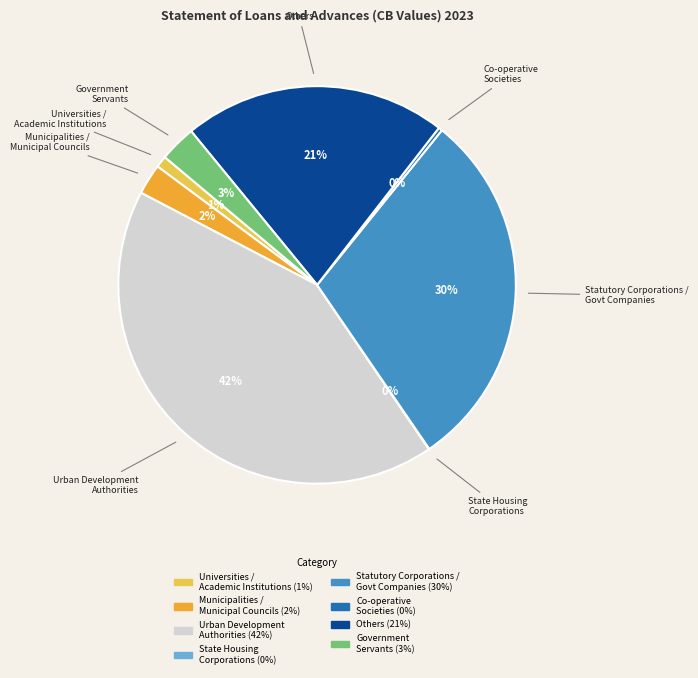

Does any single category account for the majority?

No